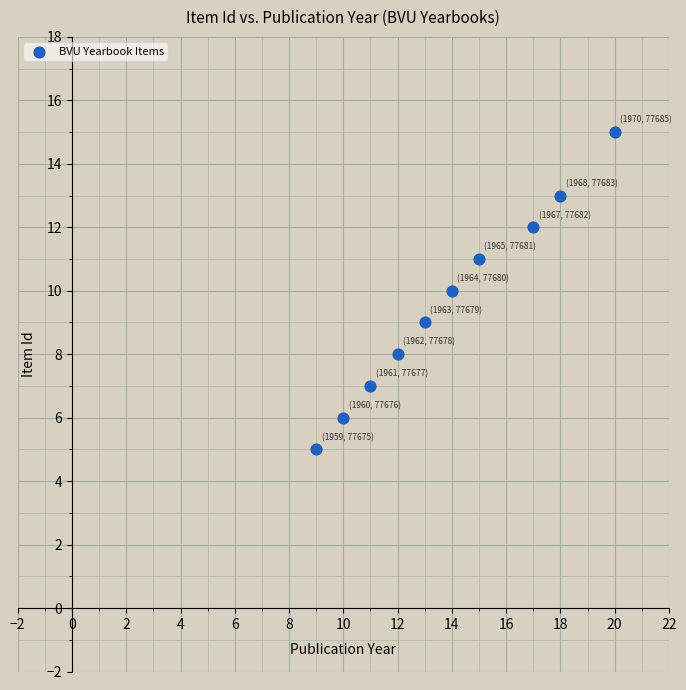

What is the average X value?

14